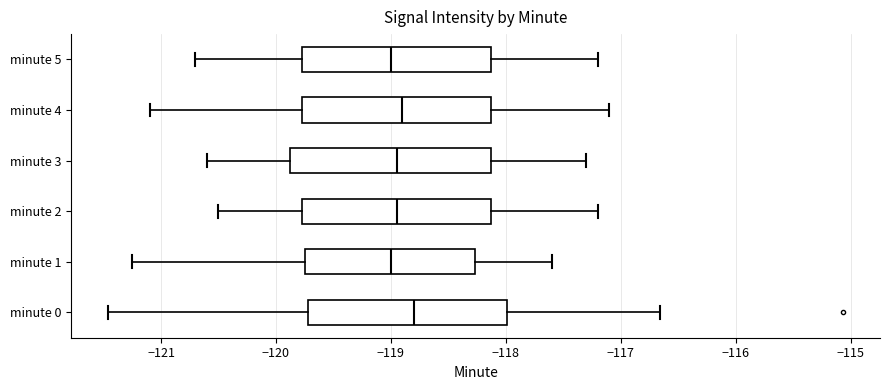

Where is the right edge of the box for minute 4 on the x-axis? The values are not printed on the chart, so give them approximately, as read against the axis.

-118.1